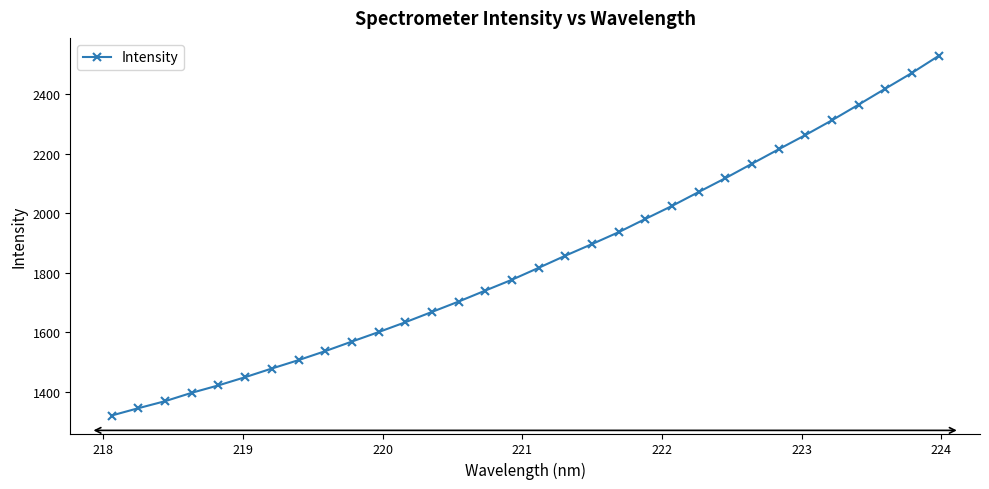

What is the value of the 17th point from the left?

1816.8